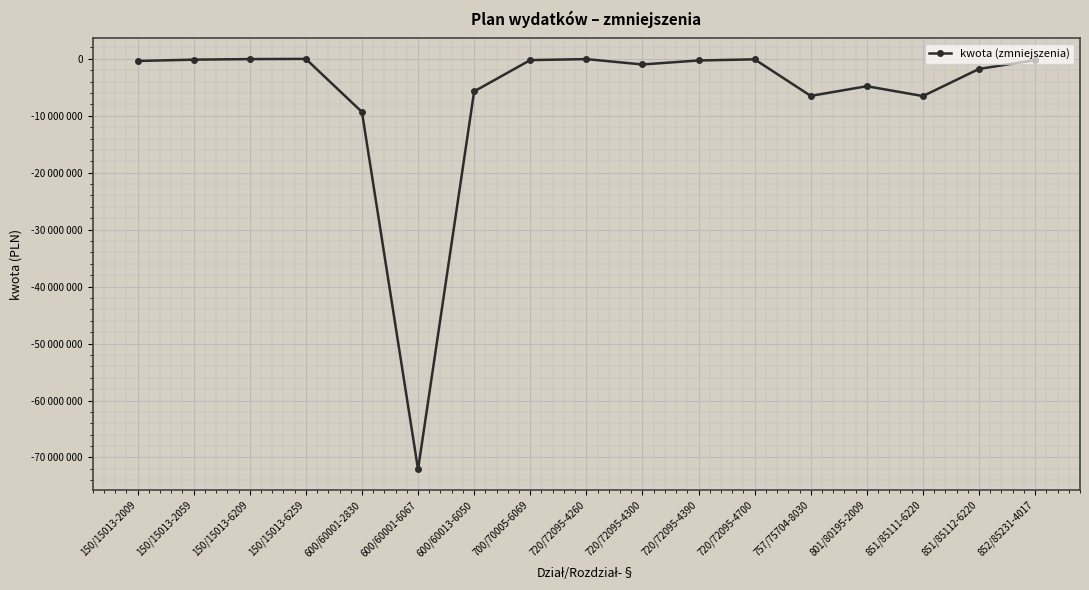

Is this an area chart (filled region under the line)?

No